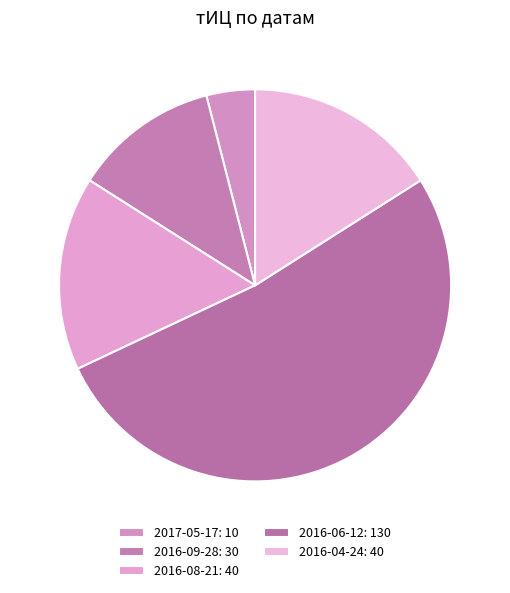

How many segments does this pie chart have?

5